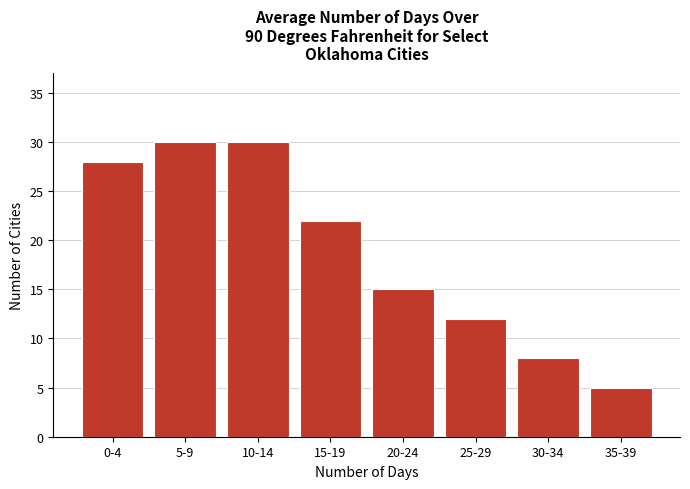

Reading left to right, transcribe all the data shown in this chart.

28	30	30	22	15	12	8	5